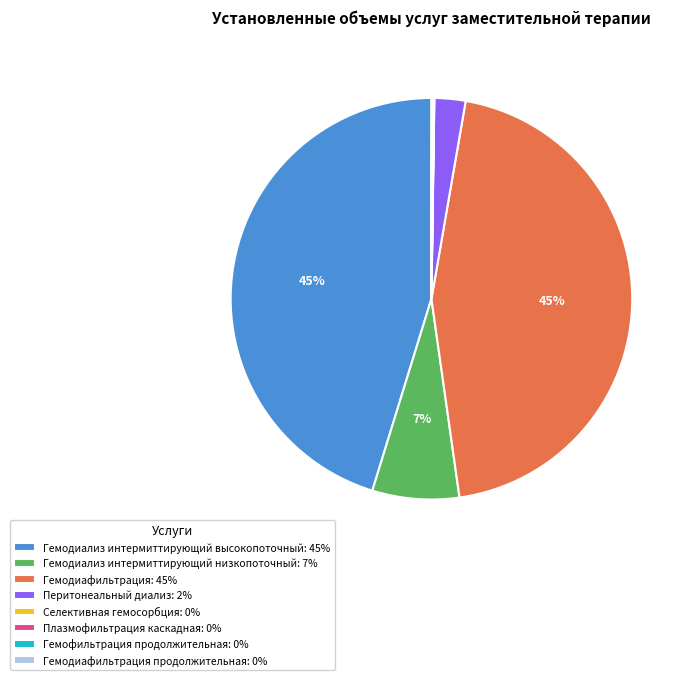

To the nearest percent, what is the average slice percentage?

12%